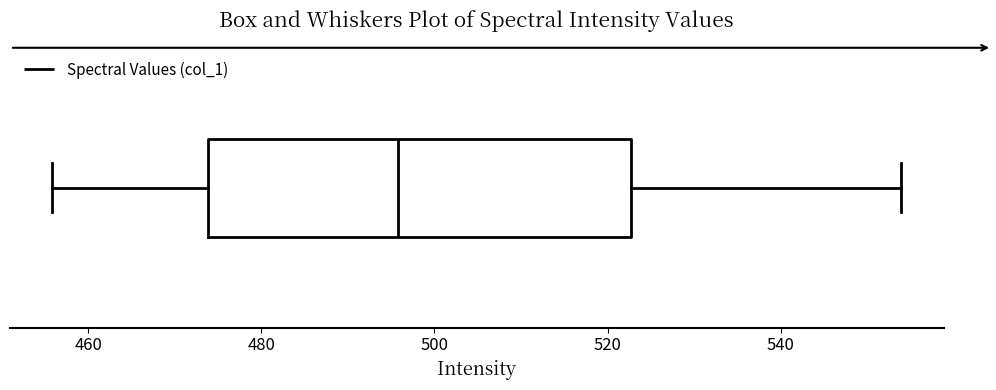

Where does the left whisker of the box end on the x-axis? The values are not printed on the chart, so give them approximately, as read against the axis.

456